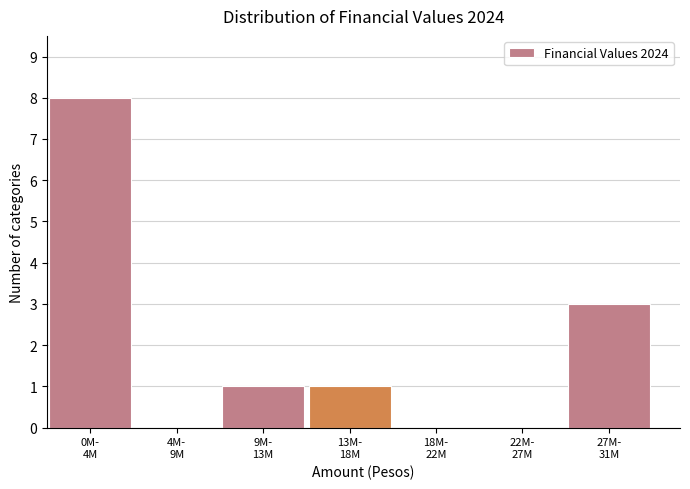

Count the number of data series in this chart.

1